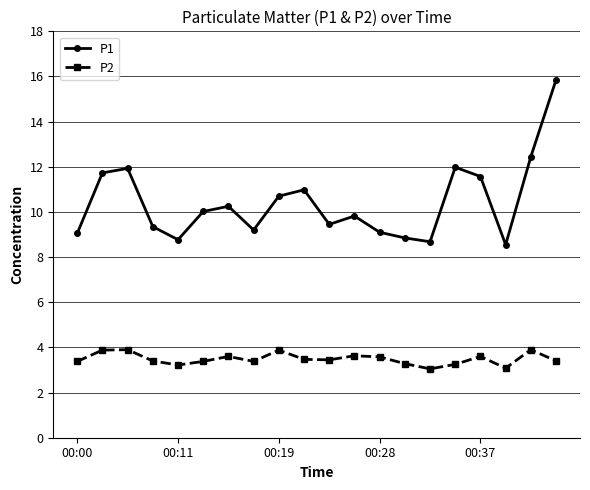

What is the value of the P2 point at the 12th from the left?

3.6